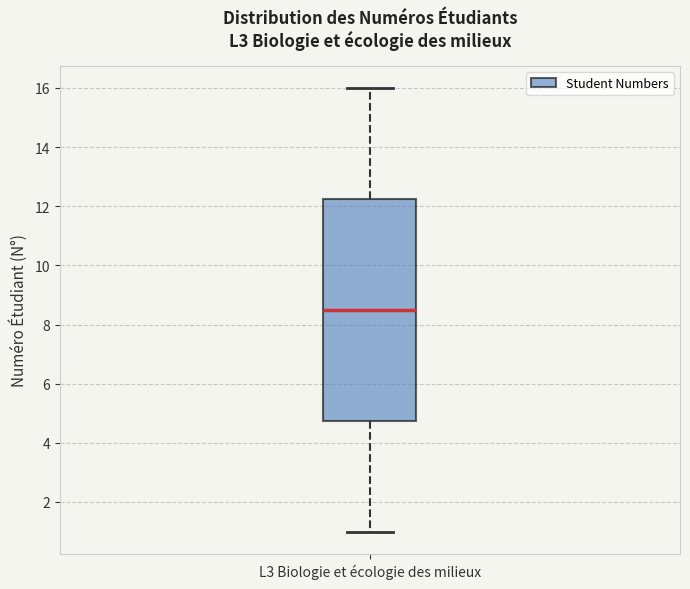

Transcribe this box plot: give where the median line is, the range the box spans, and where the two whiskers end, as read against the y-axis. The values are not printed on the chart, so give them approximately, as read against the axis.

median 8.6, box 4.8 to 12.2, whiskers 1.0 to 16.0